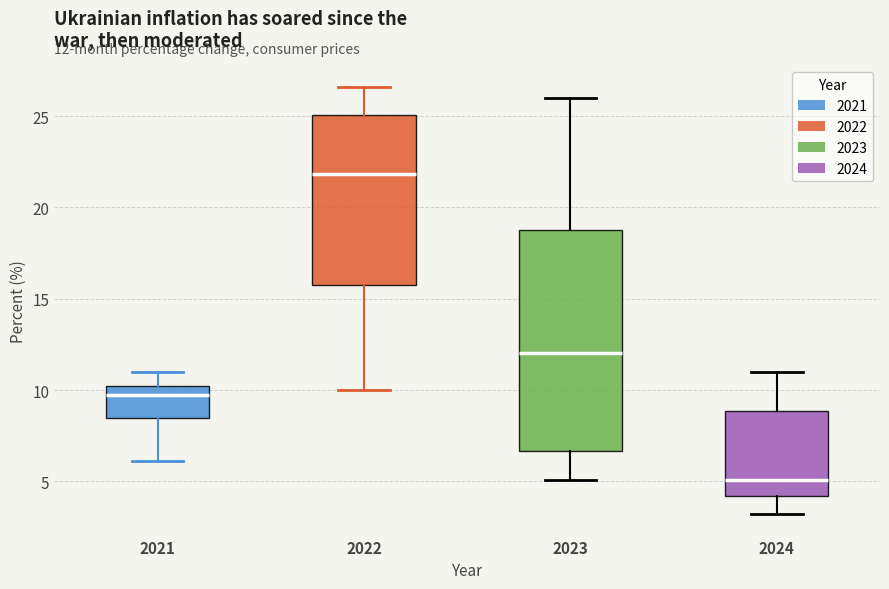

Which box is the tallest, from its lower edge to its upper edge?

2023